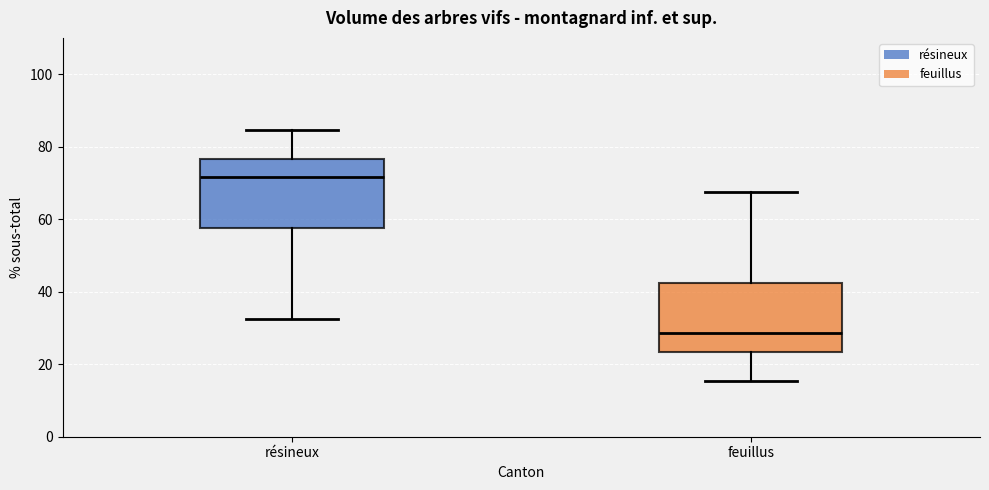

Reading left to right, read every box against the y-axis: the position of its median line, the range the box covers, and the ends of its whiskers. The values are not printed on the chart, so give them approximately, as read against the axis.

résineux: median 72, box 58 to 76, whiskers 32 to 84
feuillus: median 28, box 24 to 42, whiskers 16 to 68